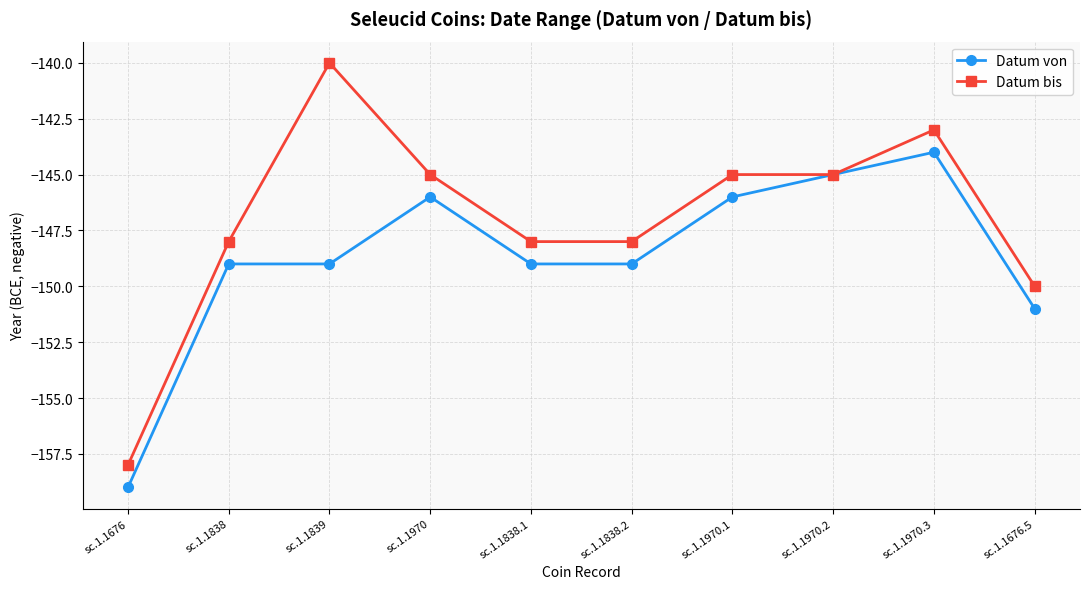

Where does the Datum bis series first go above -145?

sc.1.1839